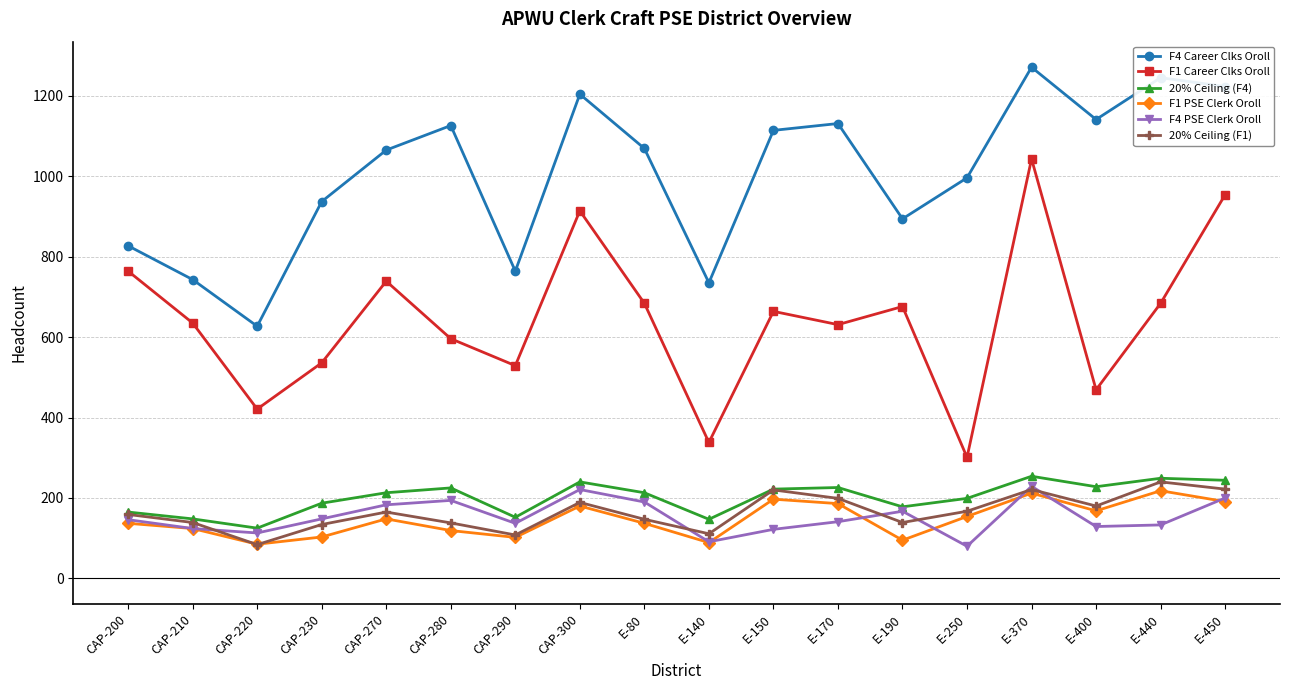

Where is the first local maximum for F4 Career Clks Oroll?

CAP-280